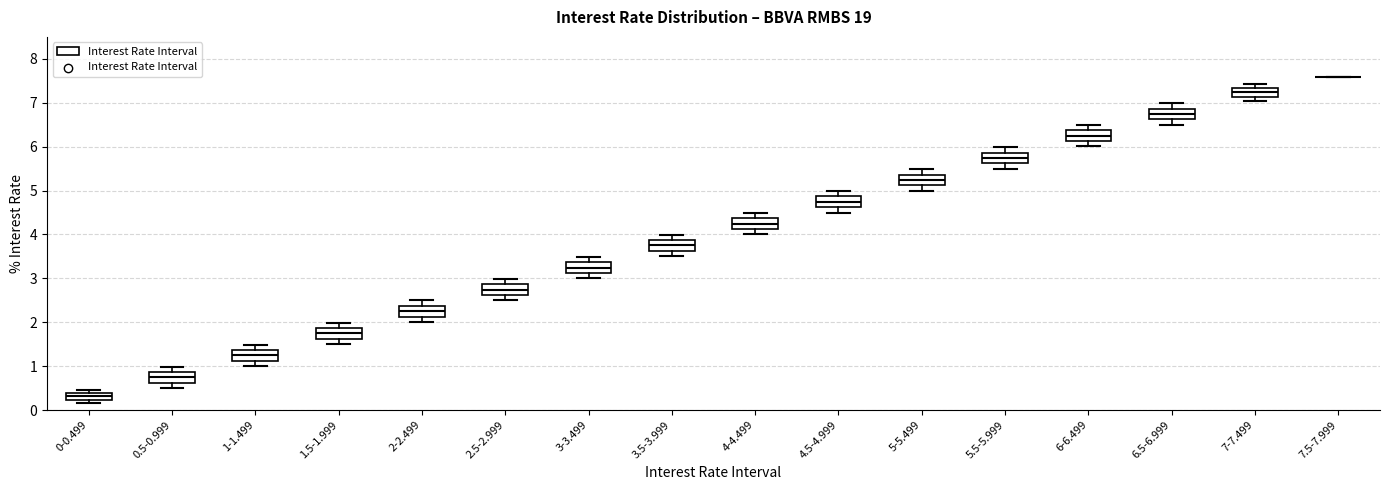

Reading left to right, transcribe this box plot: for each box, give where its median line is, the range the box spans, and where its two whiskers end, as read against the y-axis. The values are not printed on the chart, so give them approximately, as read against the axis.

0-0.499: median 0.3, box 0.2 to 0.4, whiskers 0.2 (just below the box's lower edge) to 0.5
0.5-0.999: median 0.7, box 0.6 to 0.9, whiskers 0.5 to 1.0
1-1.499: median 1.2, box 1.1 to 1.4, whiskers 1.0 to 1.5
1.5-1.999: median 1.7, box 1.6 to 1.9, whiskers 1.5 to 2.0
2-2.499: median 2.2, box 2.1 to 2.4, whiskers 2.0 to 2.5
2.5-2.999: median 2.7, box 2.6 to 2.9, whiskers 2.5 to 3.0
3-3.499: median 3.2, box 3.1 to 3.4, whiskers 3.0 to 3.5
3.5-3.999: median 3.7, box 3.6 to 3.9, whiskers 3.5 to 4.0
4-4.499: median 4.2, box 4.1 to 4.4, whiskers 4.0 to 4.5
4.5-4.999: median 4.7, box 4.6 to 4.9, whiskers 4.5 to 5.0
5-5.499: median 5.2, box 5.1 to 5.4, whiskers 5.0 to 5.5
5.5-5.999: median 5.7, box 5.6 to 5.9, whiskers 5.5 to 6.0
6-6.499: median 6.3, box 6.1 to 6.4, whiskers 6.0 to 6.5
6.5-6.999: median 6.7, box 6.6 to 6.9, whiskers 6.5 to 7.0
7-7.499: median 7.2, box 7.1 to 7.3, whiskers 7.0 to 7.4
7.5-7.999: box collapsed to a line at 7.6, whiskers 7.6 to 7.6